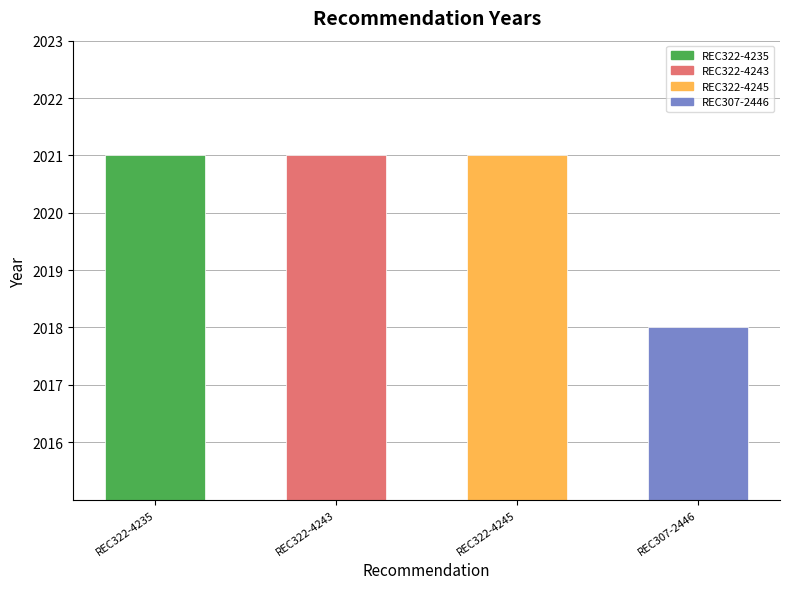

What position from the left is REC322-4245?

3